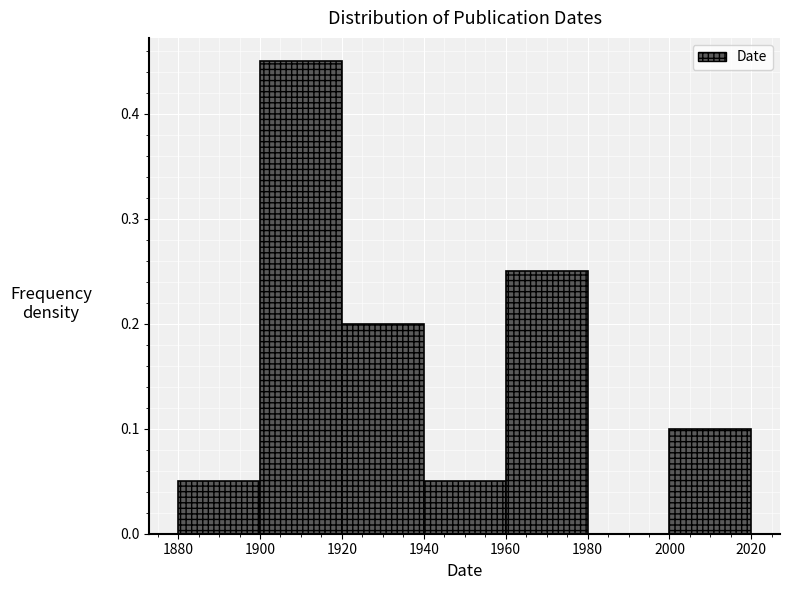

What is the height of the bar covering 1940 to 1960 on the x-axis? The values are not printed on the chart, so give them approximately, as read against the axis.

0.05